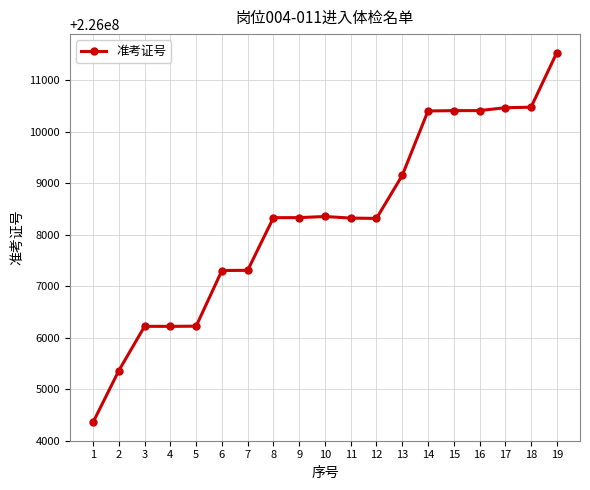

Which category has the lowest value across all series?

1